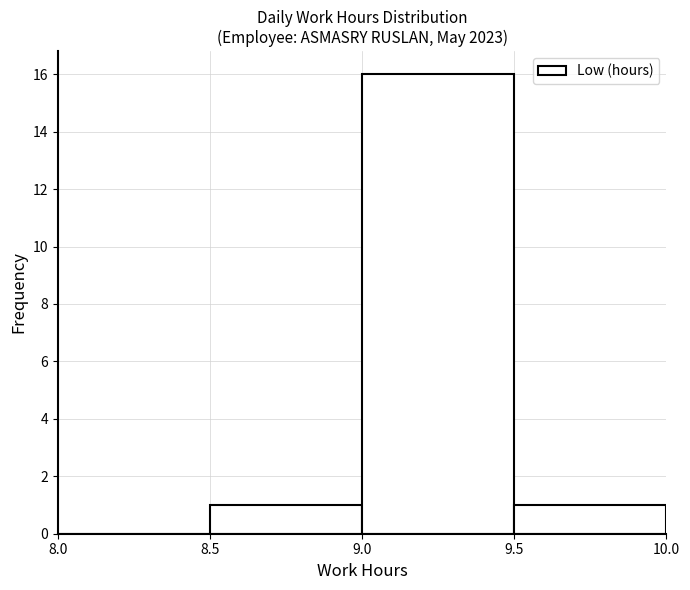

How tall is the bar that spans 9.0 to 9.5 on the x-axis? The values are not printed on the chart, so give them approximately, as read against the axis.

16